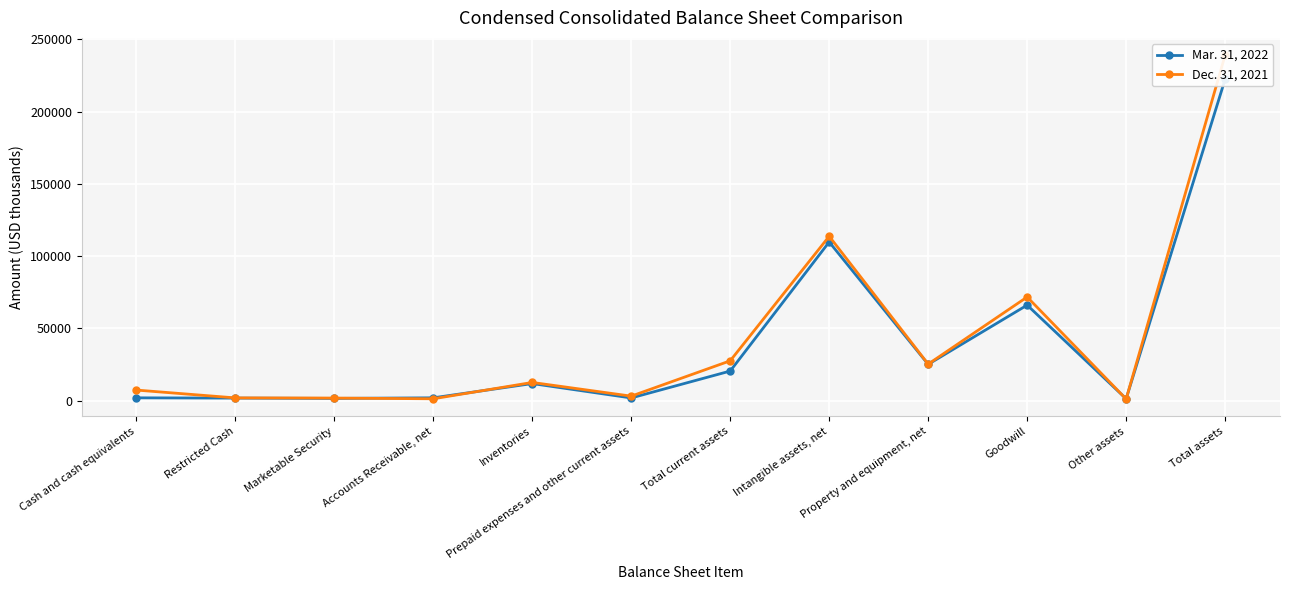

The Mar. 31, 2022 series shows 13031 at Property and equipment, net. True or false?

False